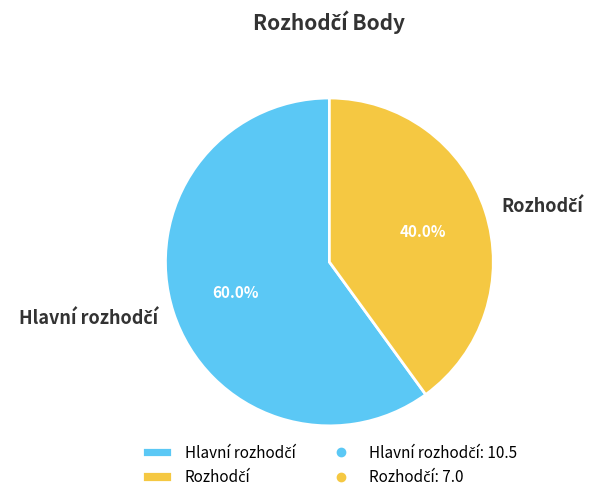

Does any single category account for the majority?

Yes